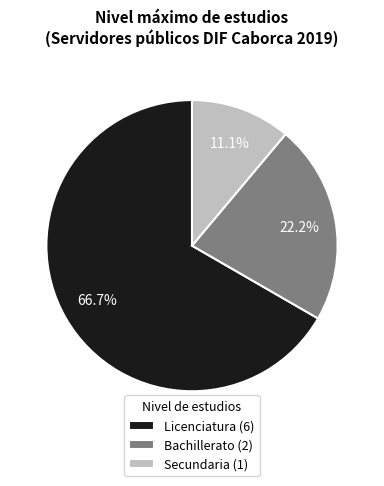

Does any single category account for the majority?

Yes